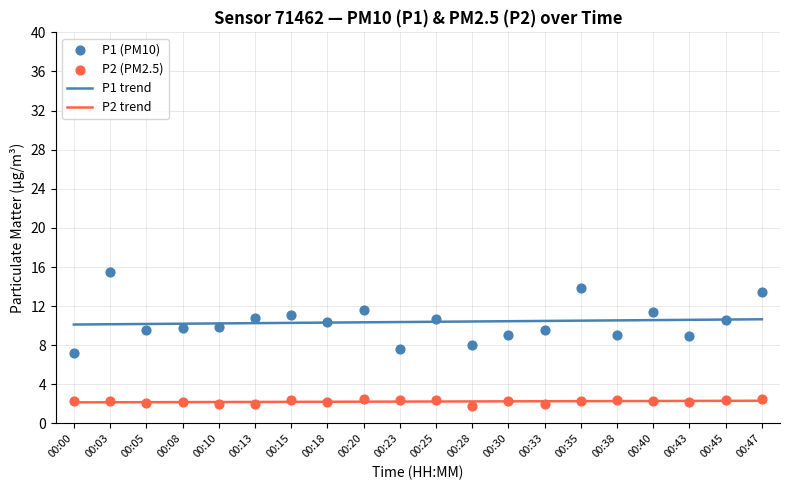

Which series has the largest total across all categories?

P1 trend